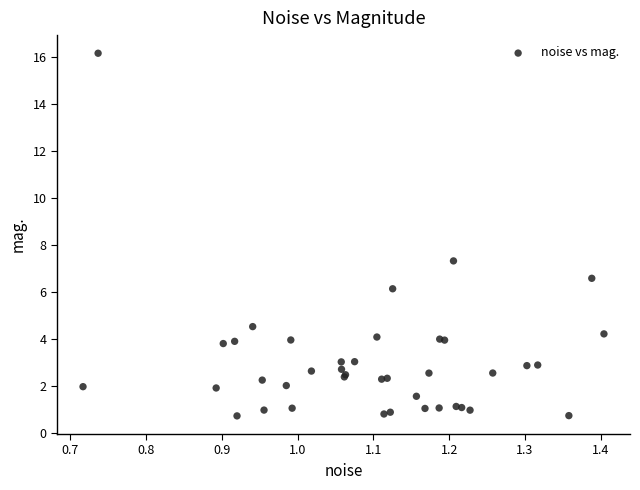

What Y value in the scatter plot is closest to 8?

7.3